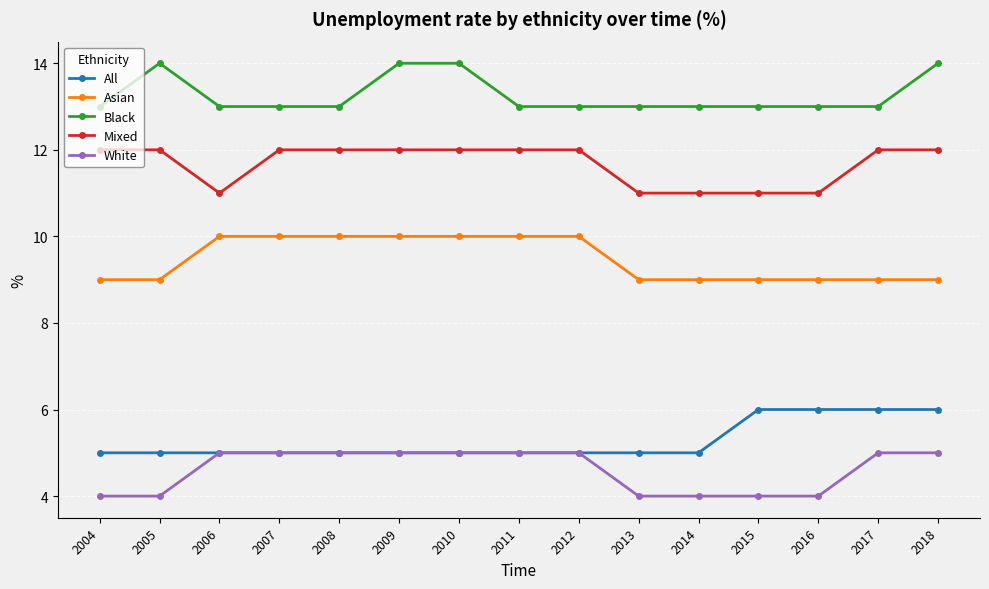

Count the number of data series in this chart.

5